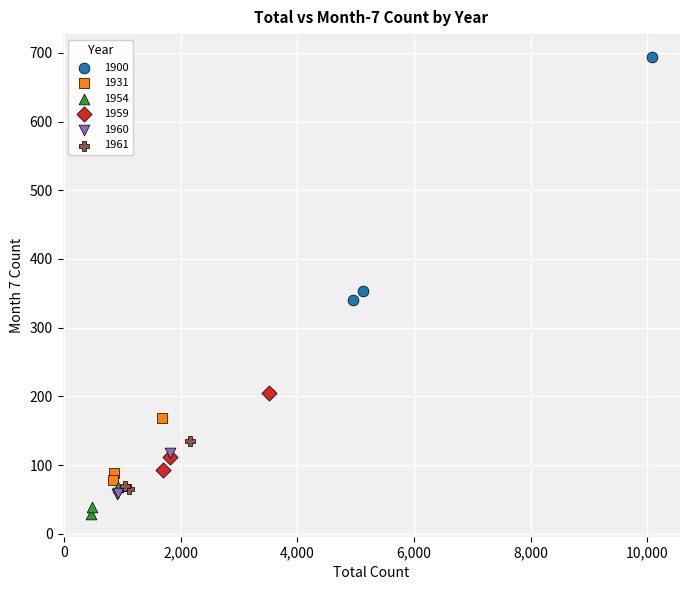

Which series reaches the maximum Y coordinate?

1900